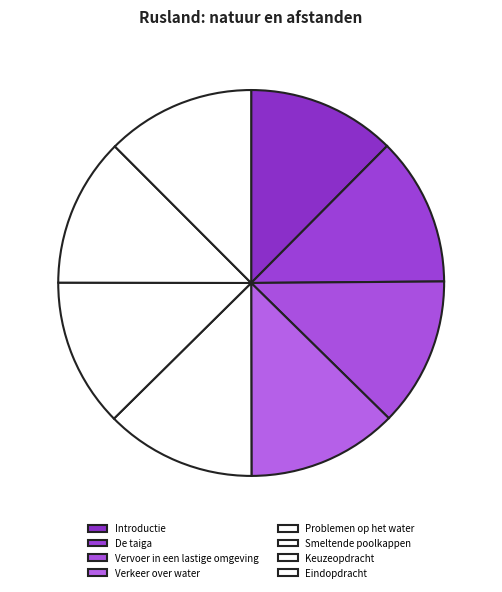

What percentage is the De taiga slice, to the nearest percent?

12%